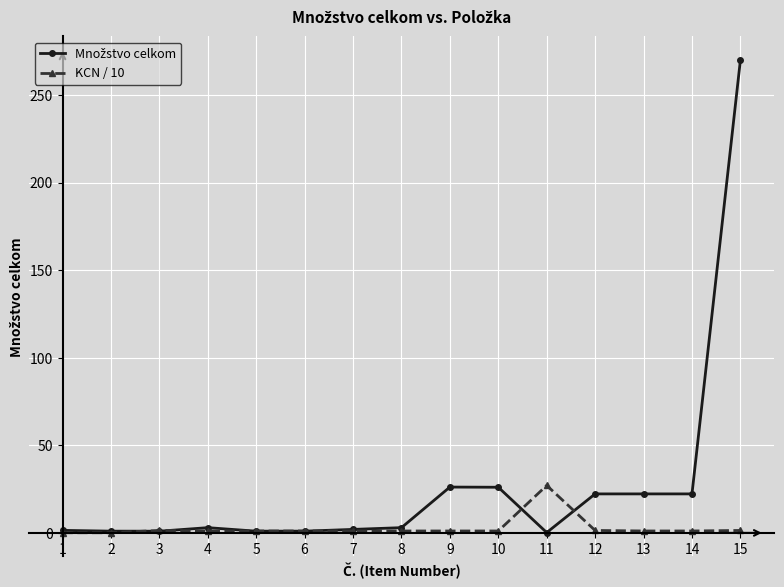

How many lines are shown in the chart?

2